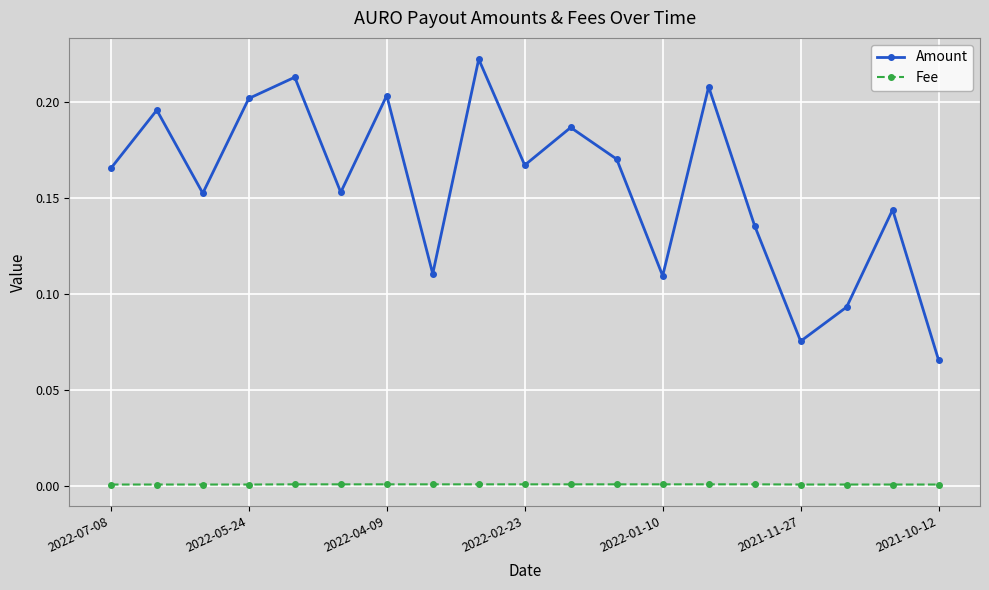

Rank the series by their maximum value, from lowest to highest.

Fee, Amount